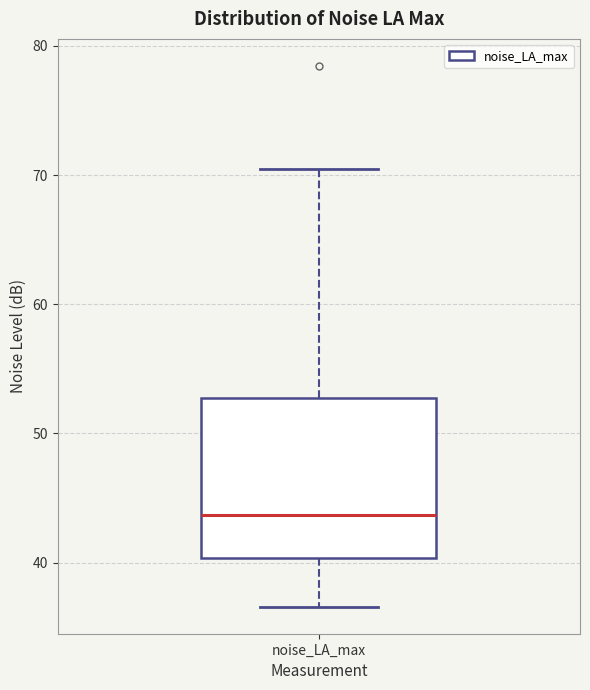

Transcribe this box plot: give where the median line is, the range the box spans, and where the two whiskers end, as read against the y-axis. The values are not printed on the chart, so give them approximately, as read against the axis.

median 44, box 40 to 53, whiskers 37 to 70